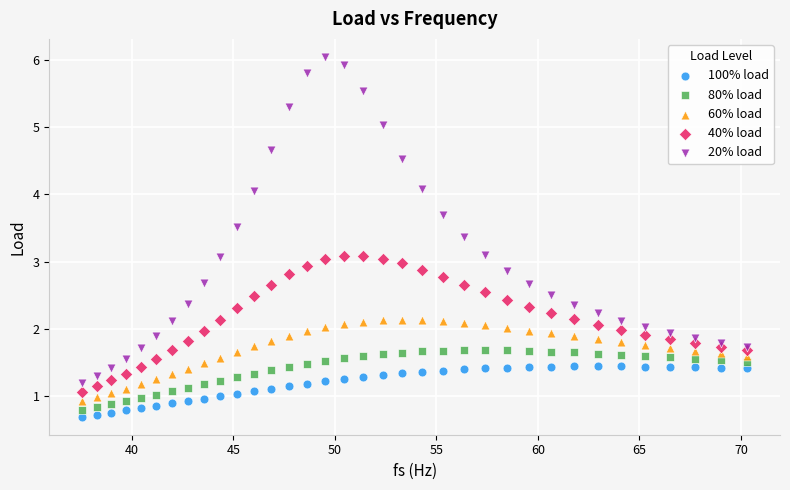

Which series contains the lowest Y value?

100% load